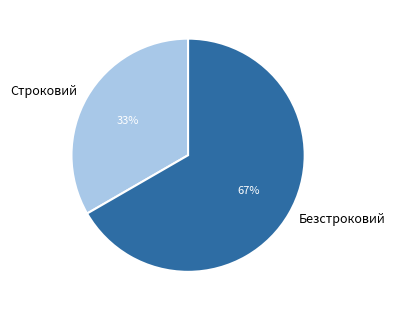

True or false: Безстроковий accounts for 67% of the total.

True